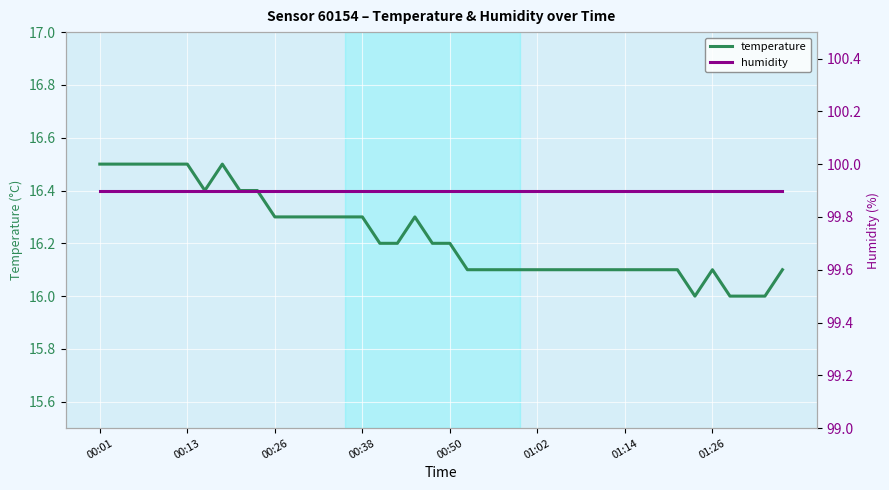

Count the number of categories in the chart.

40